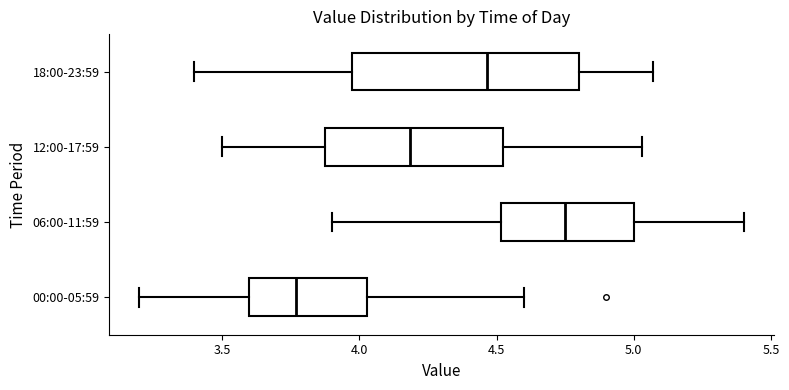

Which box is the widest, from its left edge to its right edge?

18:00-23:59